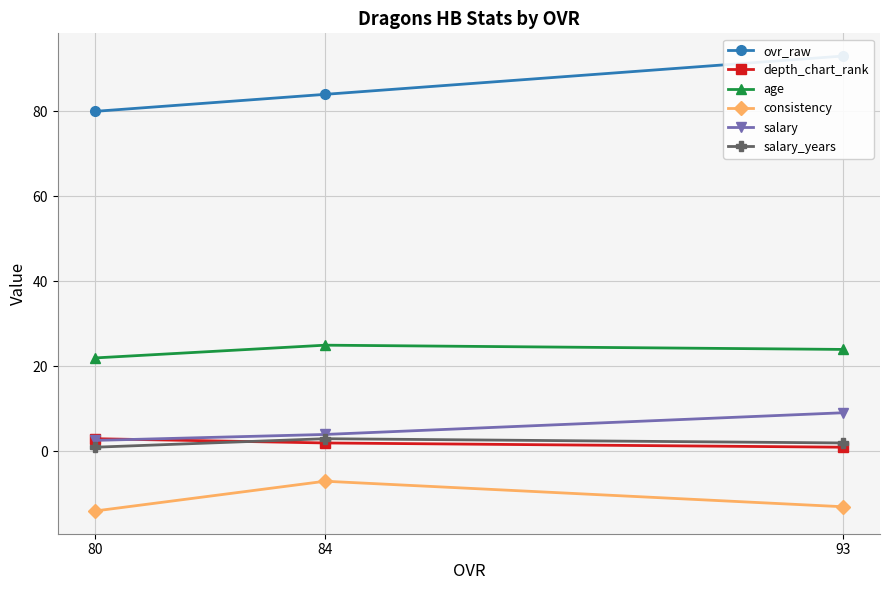

Which category has the lowest value in the depth_chart_rank series?

93